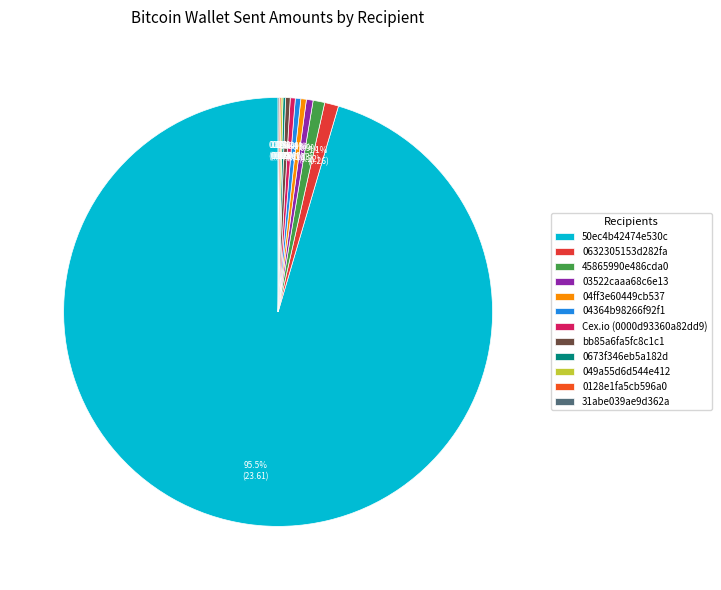

The 0673f346eb5a182d slice represents 1% of the pie. True or false?

False